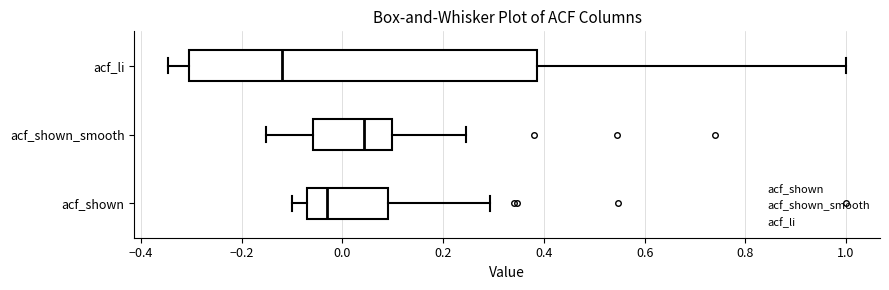

Which box's median line is the furthest to the right?

acf_shown_smooth